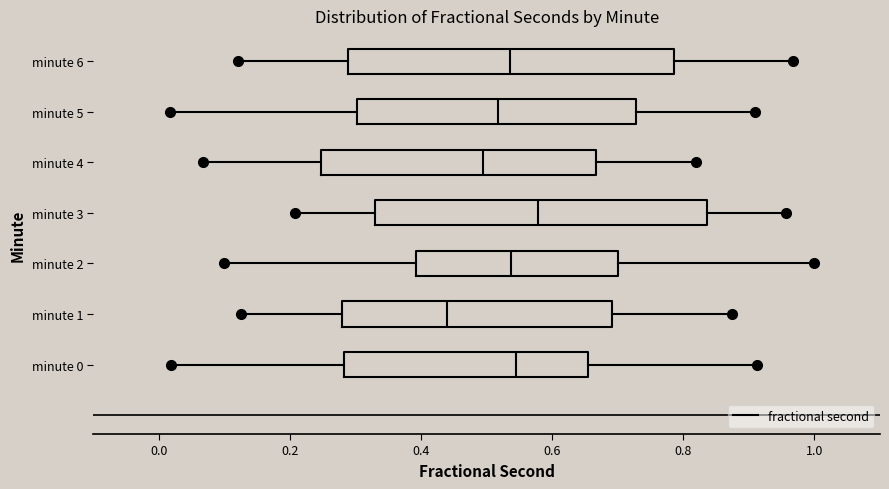

Which box has the furthest to the left median line?

minute 1